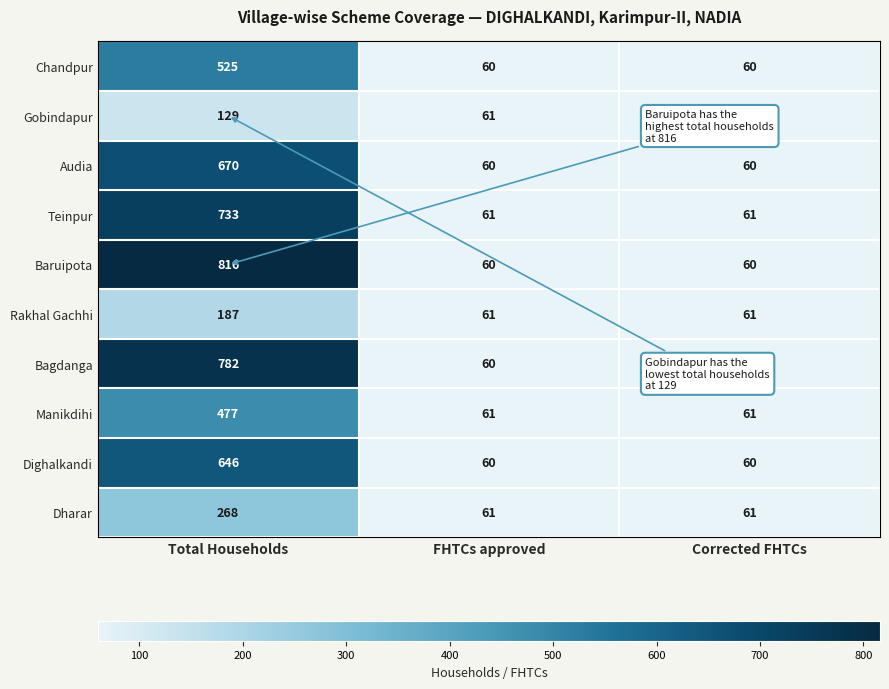

How many distinct data groups are displayed?

10